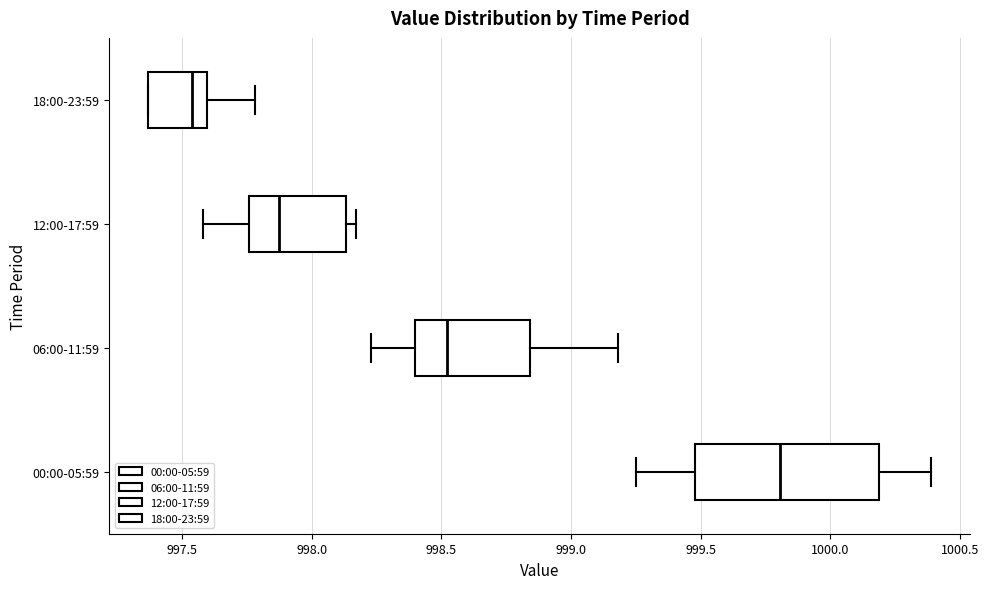

Which box's median line is the furthest to the right?

00:00-05:59